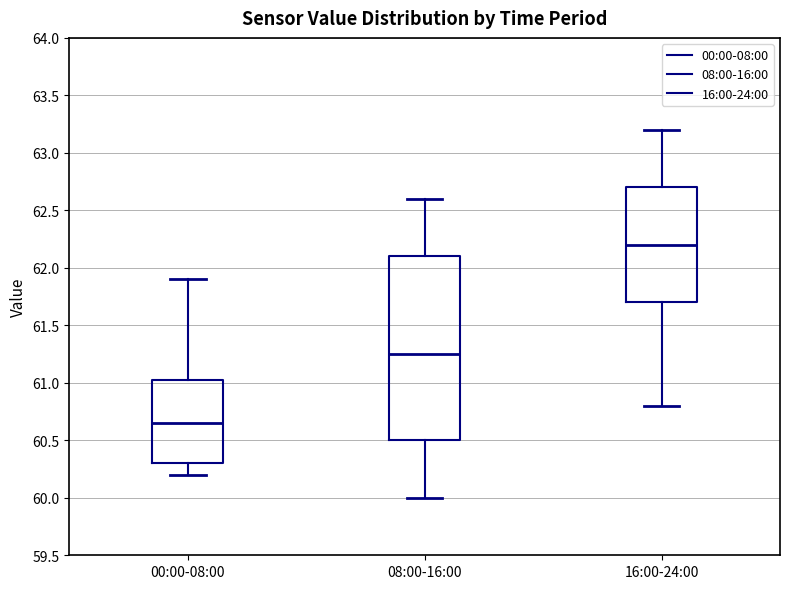

Reading left to right, read every box against the y-axis: the position of its median line, the range the box covers, and the ends of its whiskers. The values are not printed on the chart, so give them approximately, as read against the axis.

00:00-08:00: median 60.65, box 60.30 to 61.05, whiskers 60.20 to 61.90
08:00-16:00: median 61.25, box 60.50 to 62.10, whiskers 60.00 to 62.60
16:00-24:00: median 62.20, box 61.70 to 62.70, whiskers 60.80 to 63.20